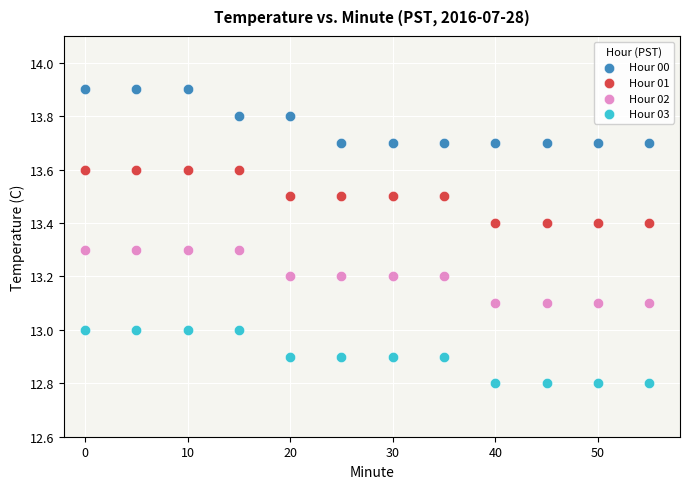

Across all data points, what is the range of Y values (max minus min)?

1.1